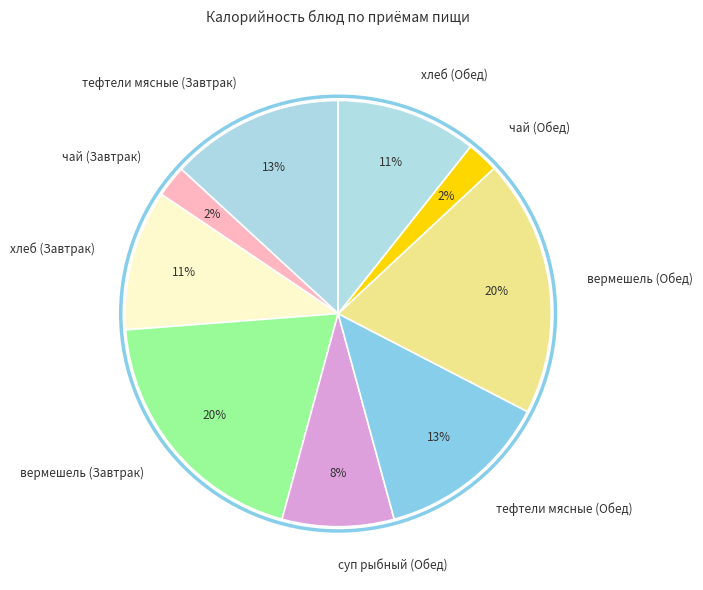

How many slices are in this pie chart?

9